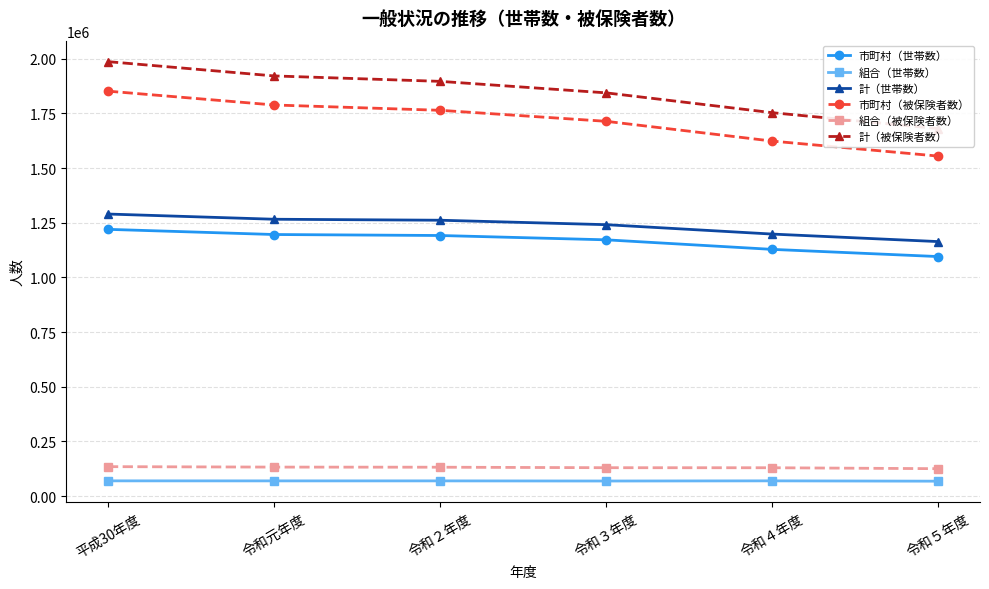

Is this an area chart (filled region under the line)?

No